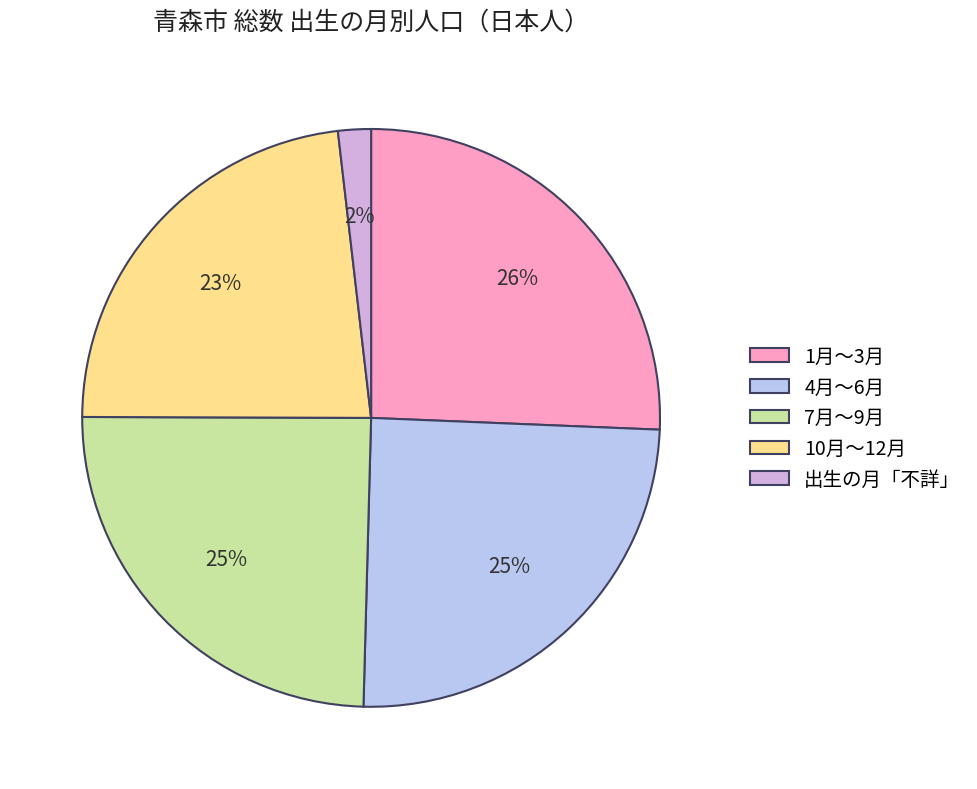

Is it true that 1月～3月 is 21% of the pie?

False